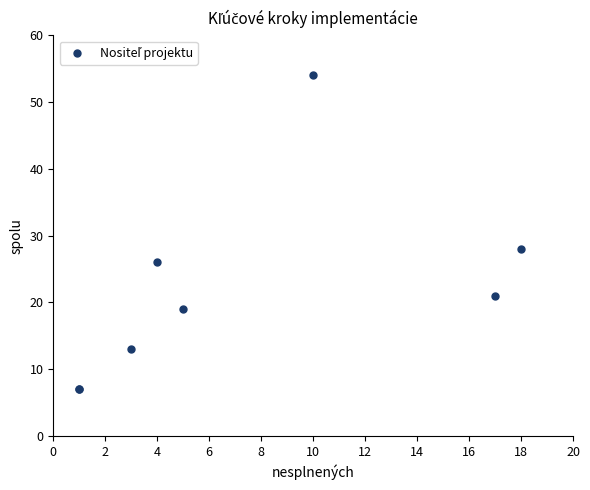

What Y value in the scatter plot is closest to 30?

28